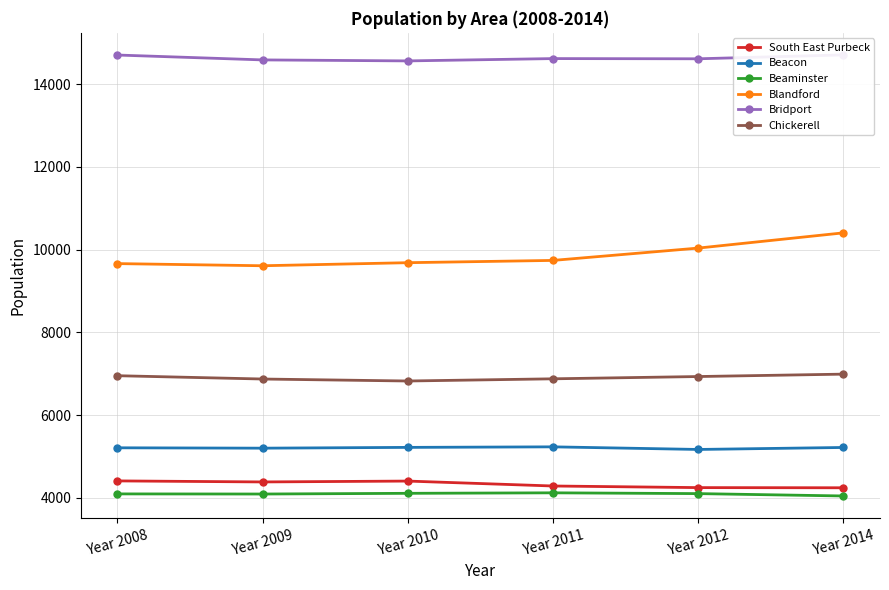

At which category does the chart reach its peak across all series?

Year 2014